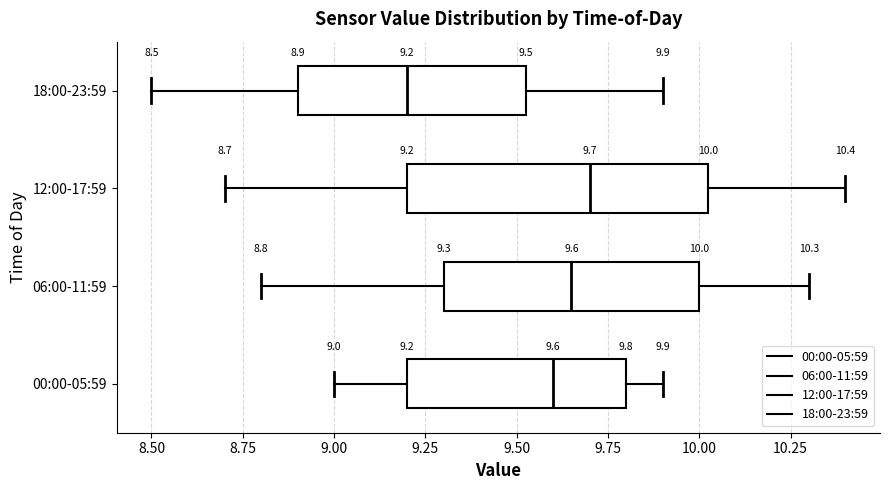

Which box's median line is the furthest to the right?

12:00-17:59